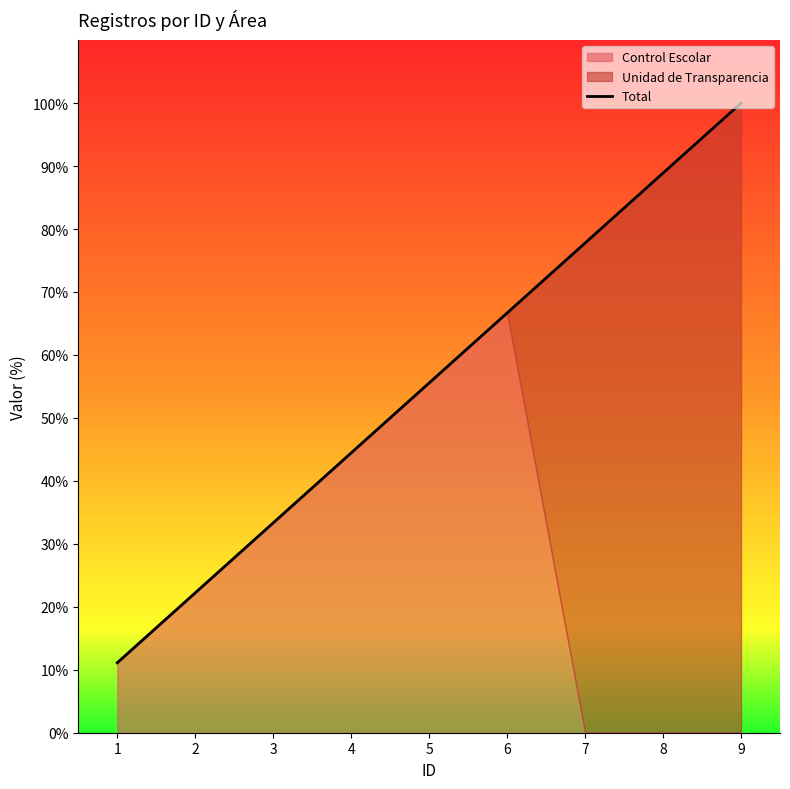

Which label corresponds to the smallest value in the chart?

1